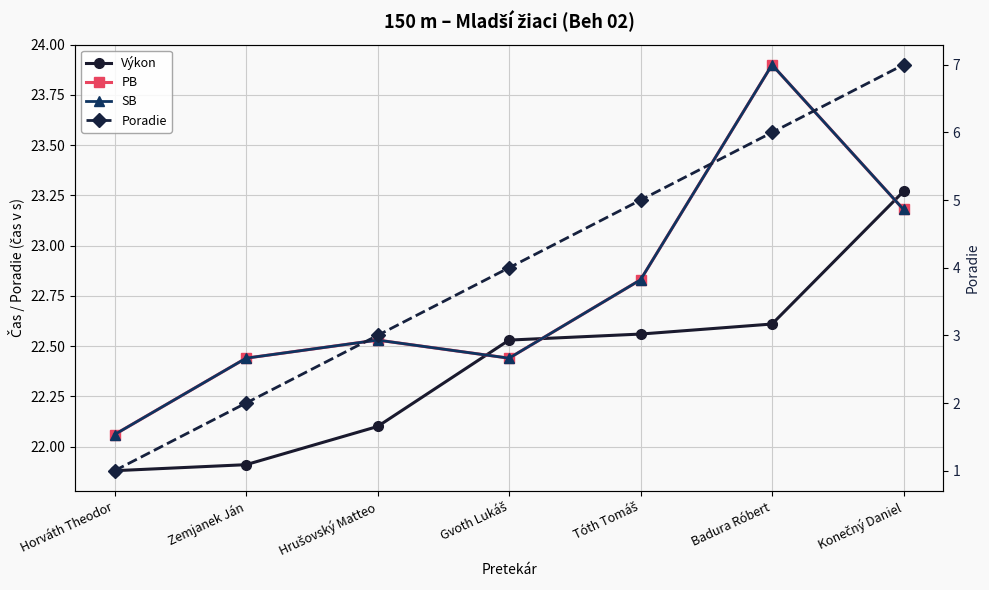

Which series has the widest spread of values?

Poradie